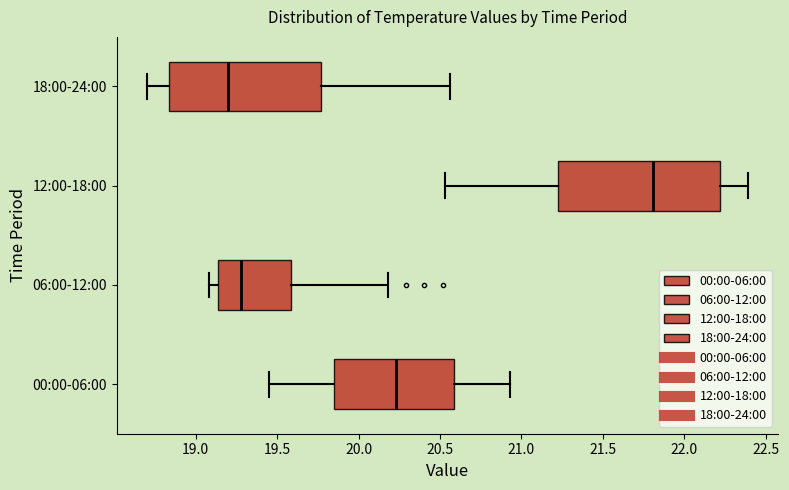

Where is the left edge of the box for 12:00-18:00 on the x-axis? The values are not printed on the chart, so give them approximately, as read against the axis.

21.25